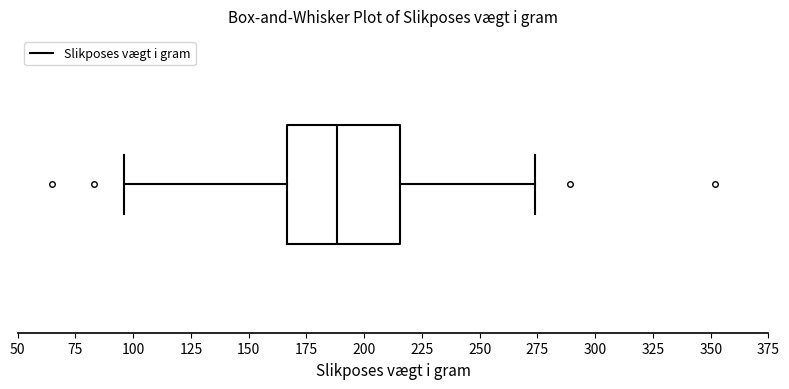

Transcribe this box plot: give where the median line is, the range the box spans, and where the two whiskers end, as read against the x-axis. The values are not printed on the chart, so give them approximately, as read against the axis.

median 190, box 165 to 215, whiskers 95 to 275